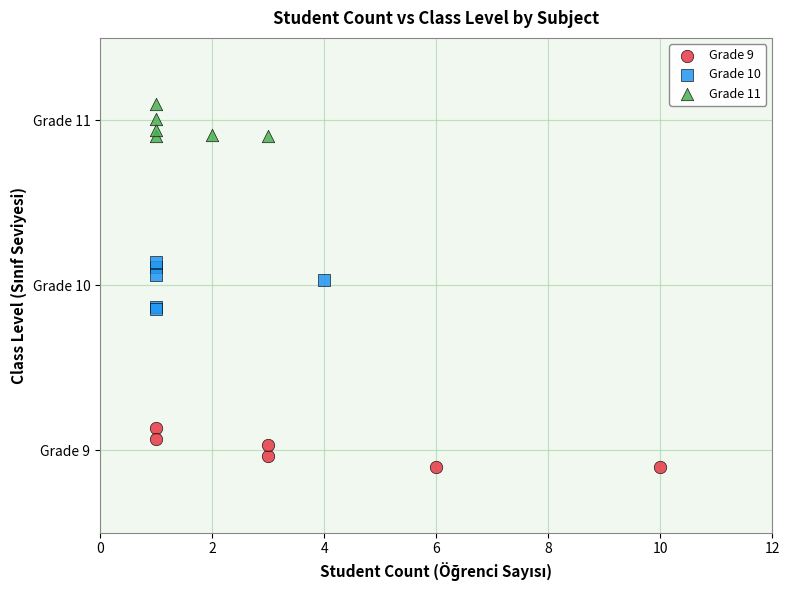

Which series has the largest Y range (max minus min)?

Grade 10